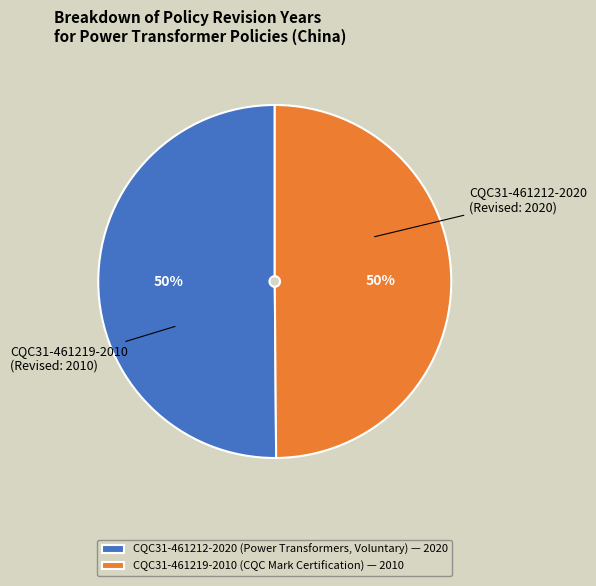

To the nearest percent, what percentage of the pie is CQC31-461219-2010 (CQC Mark Certification) — 2010?

50%